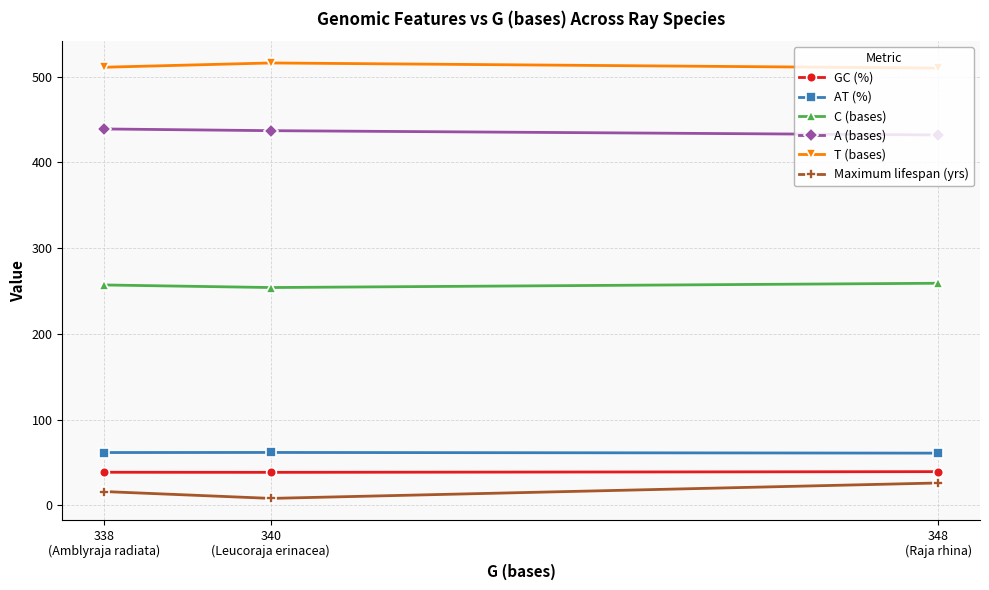

What is the label of the 3rd point from the left?

348
(Raja rhina)